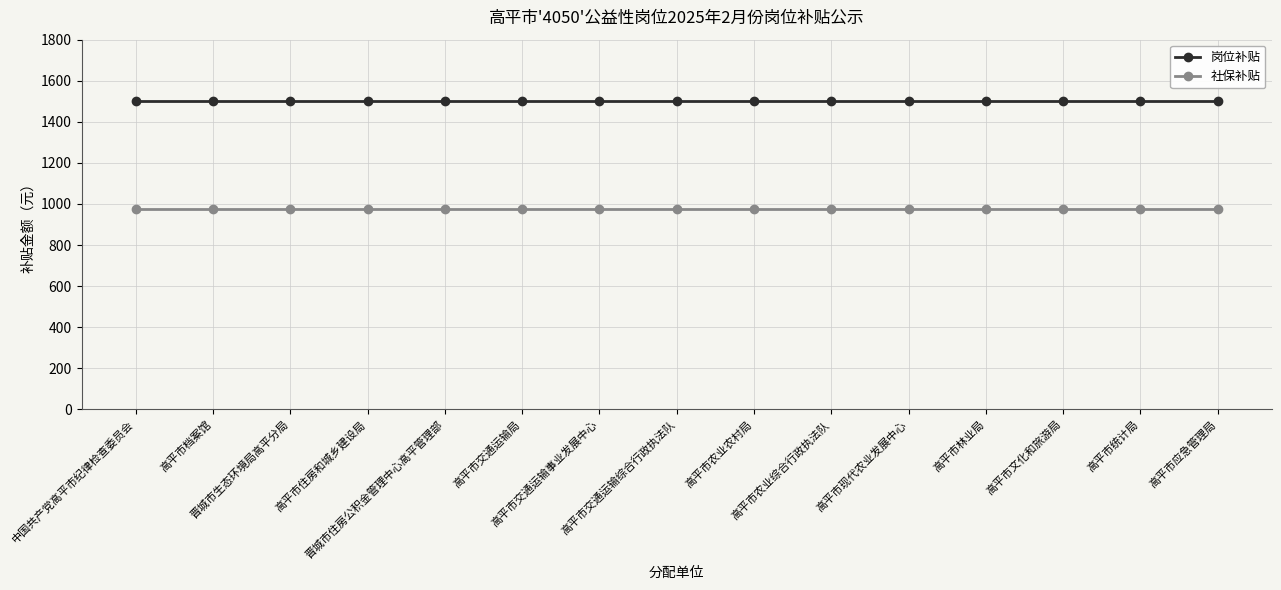

What is the maximum value for 岗位补贴?

1500.0